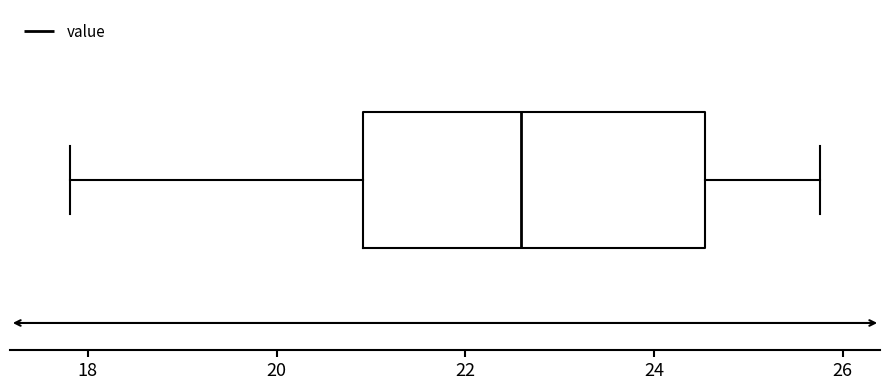

Where does the right whisker of the box end on the x-axis? The values are not printed on the chart, so give them approximately, as read against the axis.

25.8